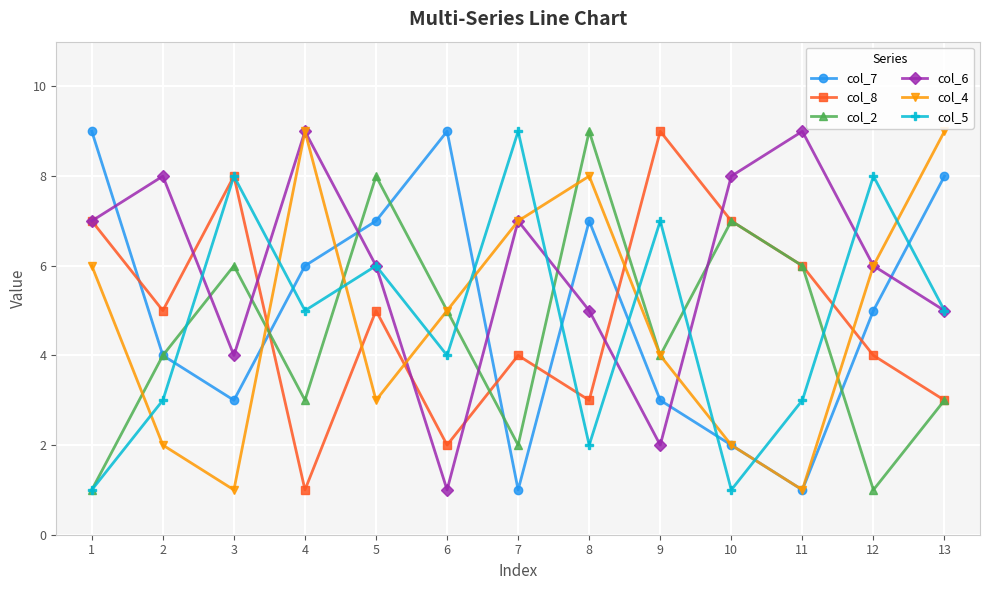

Reading left to right, list all the values displayed in this chart.

col_7: 1=9	2=4	3=3	4=6	5=7	6=9	7=1	8=7	9=3	10=2	11=1	12=5	13=8
col_8: 1=7	2=5	3=8	4=1	5=5	6=2	7=4	8=3	9=9	10=7	11=6	12=4	13=3
col_2: 1=1	2=4	3=6	4=3	5=8	6=5	7=2	8=9	9=4	10=7	11=6	12=1	13=3
col_6: 1=7	2=8	3=4	4=9	5=6	6=1	7=7	8=5	9=2	10=8	11=9	12=6	13=5
col_4: 1=6	2=2	3=1	4=9	5=3	6=5	7=7	8=8	9=4	10=2	11=1	12=6	13=9
col_5: 1=1	2=3	3=8	4=5	5=6	6=4	7=9	8=2	9=7	10=1	11=3	12=8	13=5